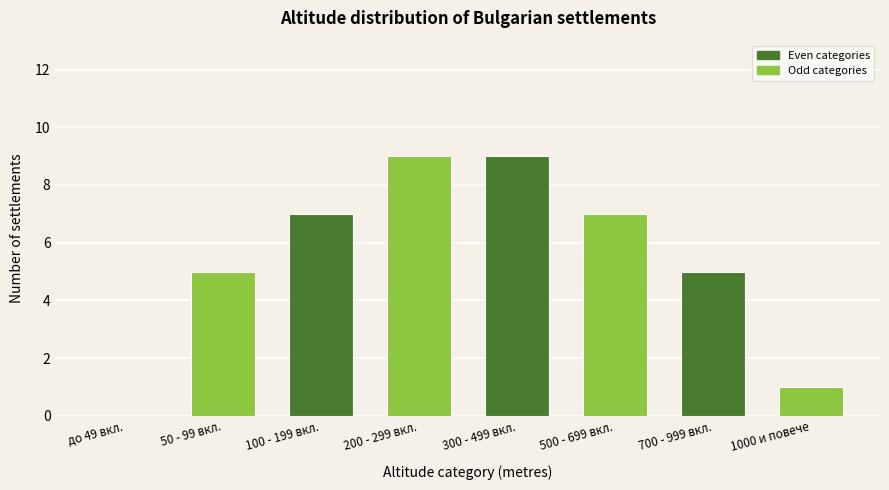

Reading left to right, list all the values displayed in this chart.

до 49 вкл.=0	50 - 99 вкл.=5	100 - 199 вкл.=7	200 - 299 вкл.=9	300 - 499 вкл.=9	500 - 699 вкл.=7	700 - 999 вкл.=5	1000 и повече=1